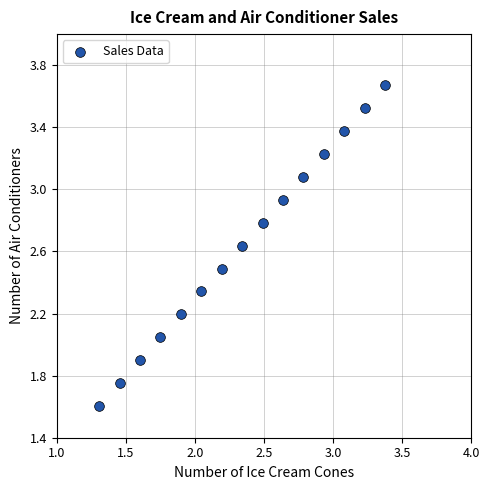

What is the range of X values (max minus min)?

2.1